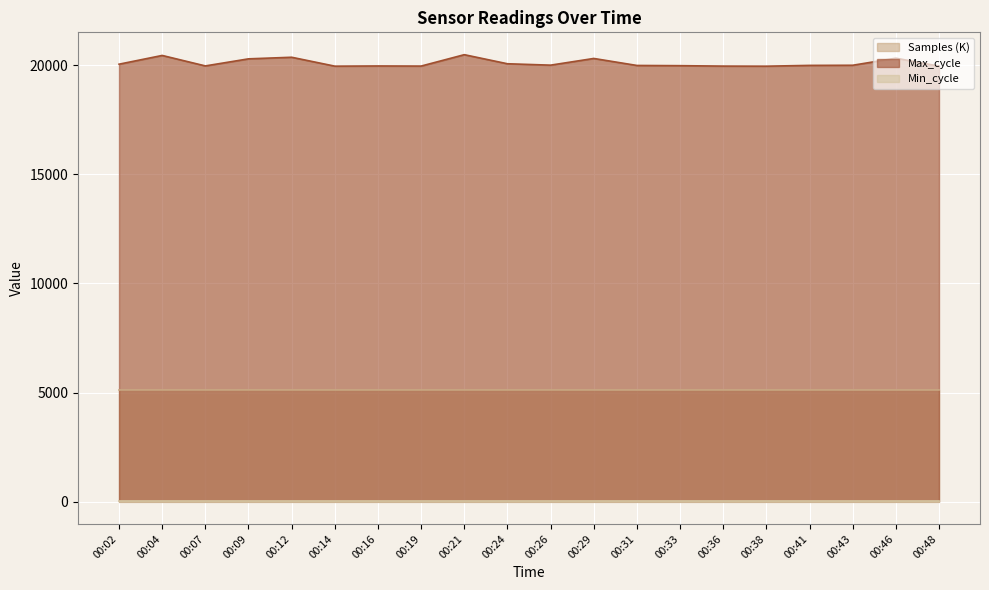

Which category has the highest value in the Samples series?

00:09